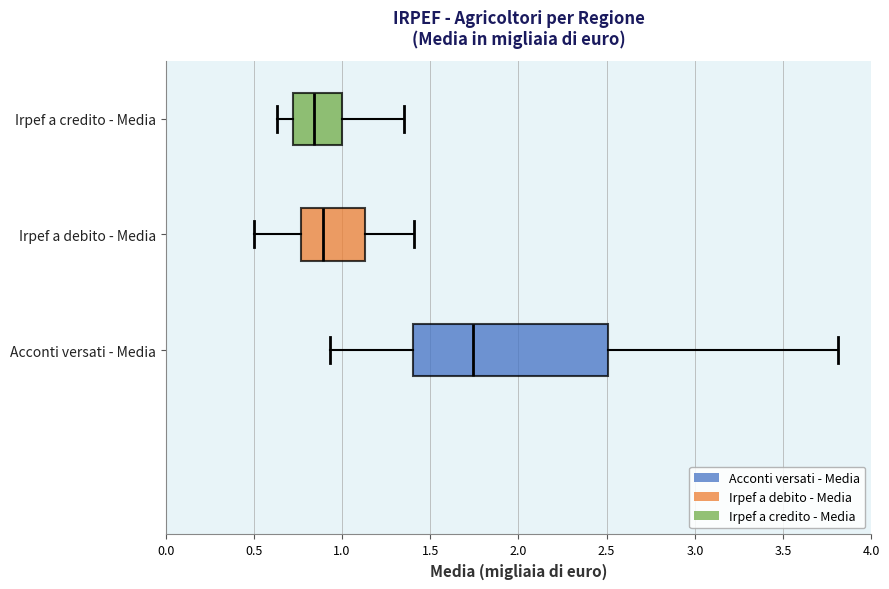

Which box is the widest, from its left edge to its right edge?

Acconti versati - Media